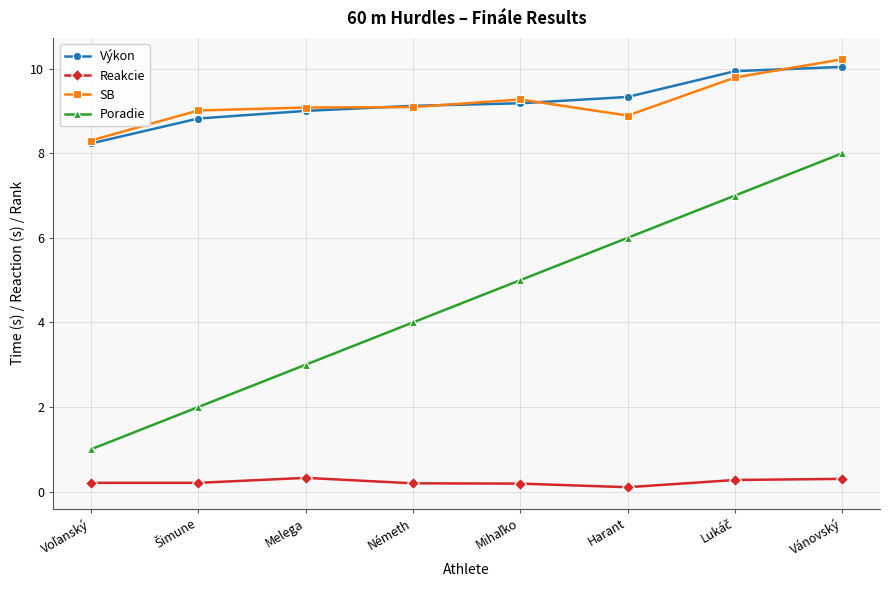

What are all the series names shown in the legend?

Výkon, Reakcie, SB, Poradie